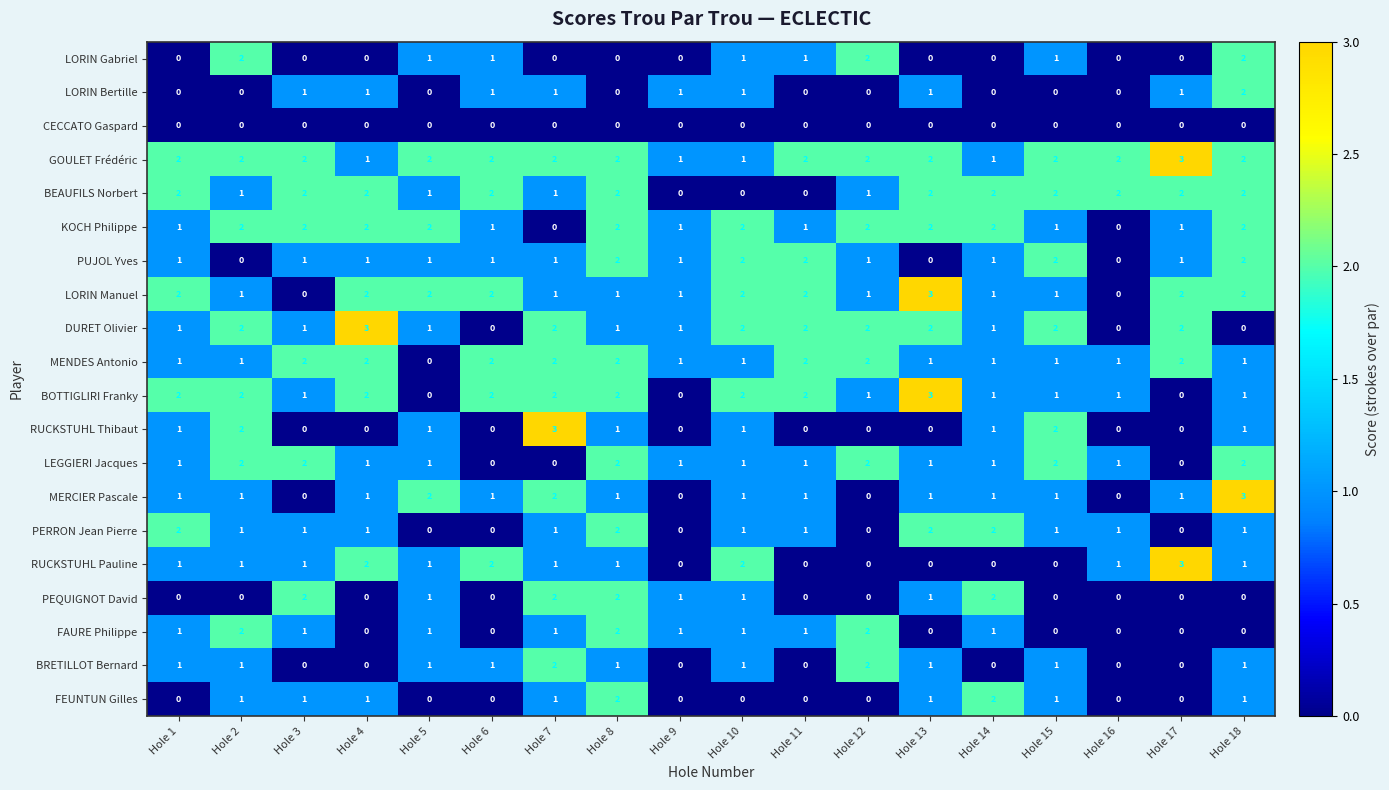

How many BOTTIGLIRI Franky values are between 1 and 2?

14